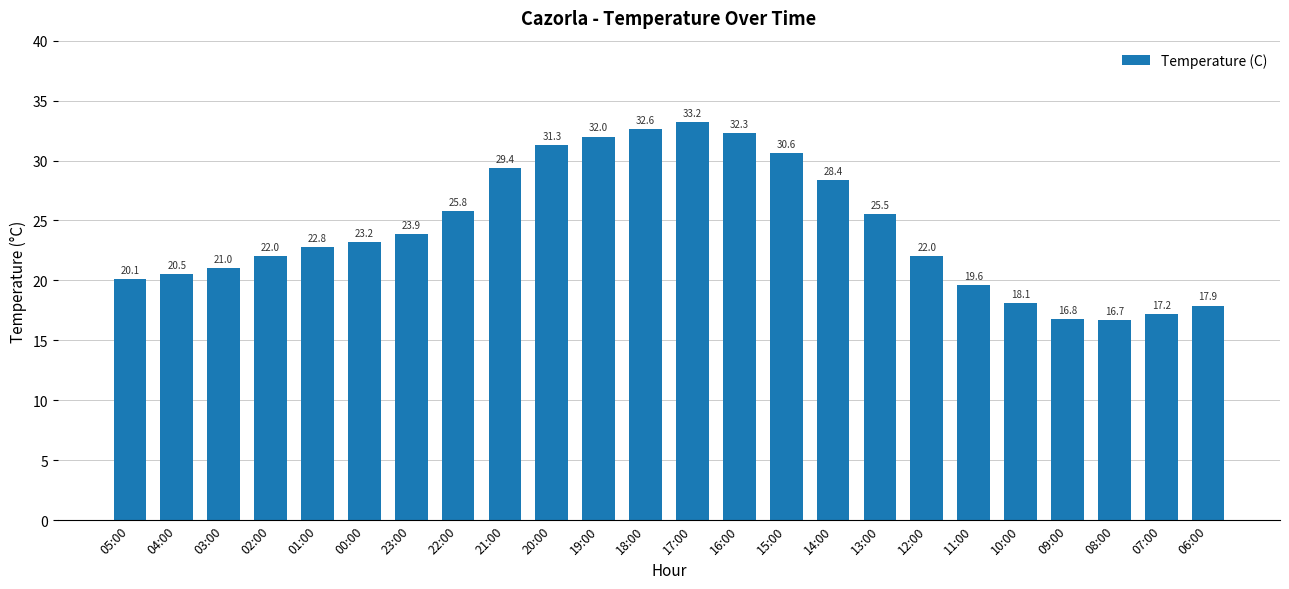

Reading left to right, transcribe all the data shown in this chart.

05:00=20.1	04:00=20.5	03:00=21.0	02:00=22.0	01:00=22.8	00:00=23.2	23:00=23.9	22:00=25.8	21:00=29.4	20:00=31.3	19:00=32.0	18:00=32.6	17:00=33.2	16:00=32.3	15:00=30.6	14:00=28.4	13:00=25.5	12:00=22.0	11:00=19.6	10:00=18.1	09:00=16.8	08:00=16.7	07:00=17.2	06:00=17.9